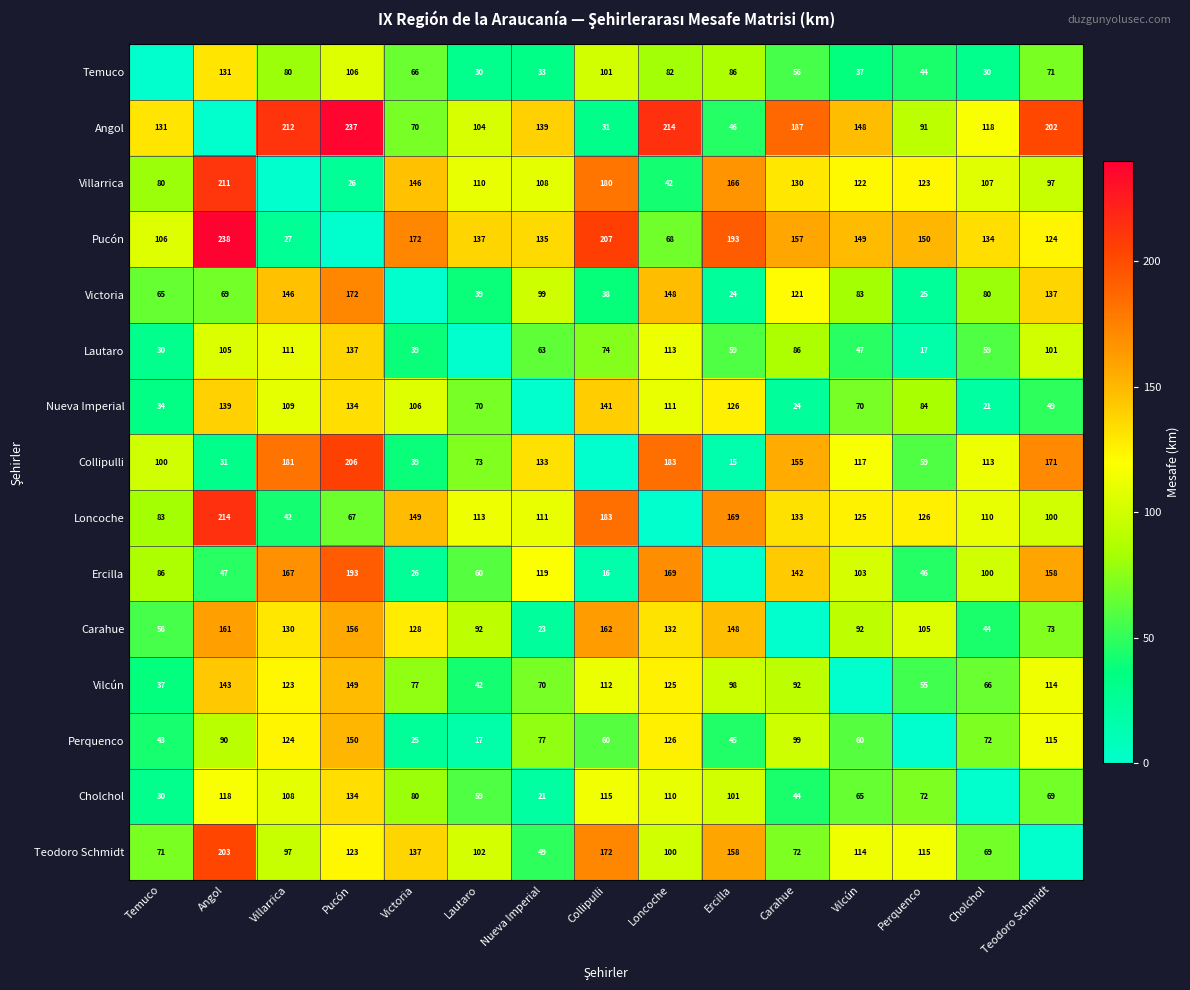

True or false: Cholchol has a value of 118 at Angol.

True